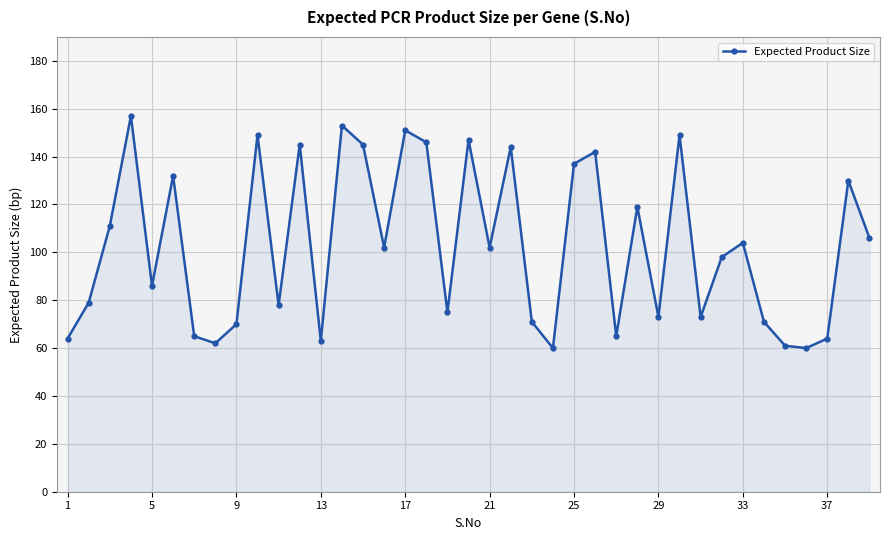

What is the maximum value shown in the chart?

157